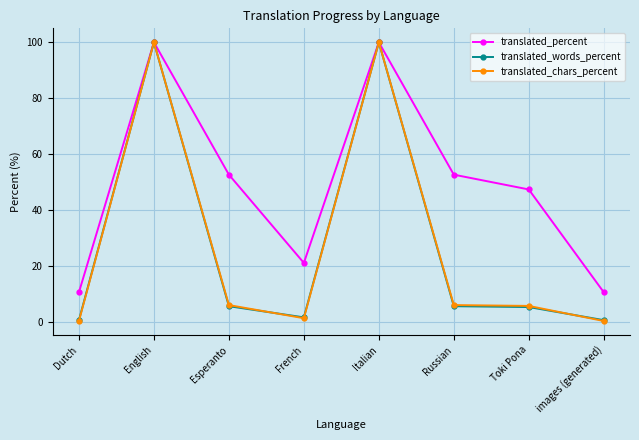

The translated_percent series shows 27.9 at Esperanto. True or false?

False